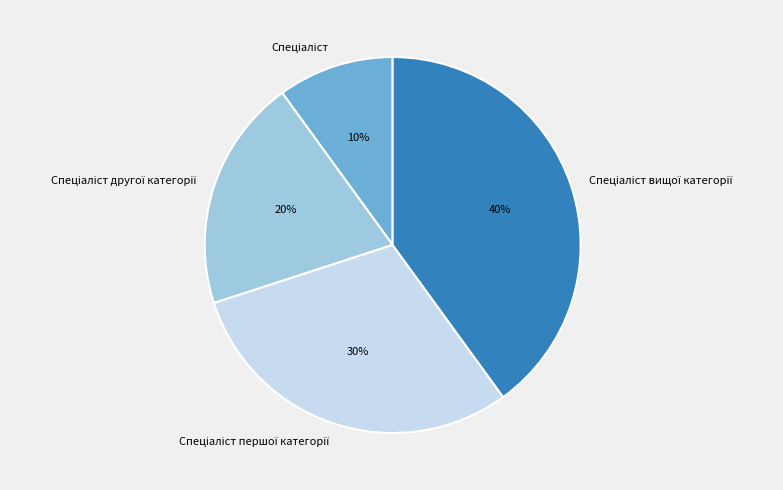

Is there any slice that represents more than half of the pie?

No